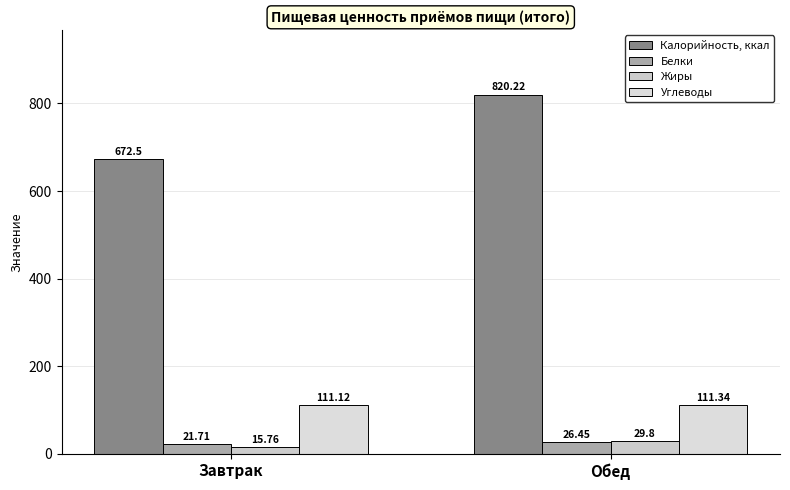

How many data points does each series have?

2